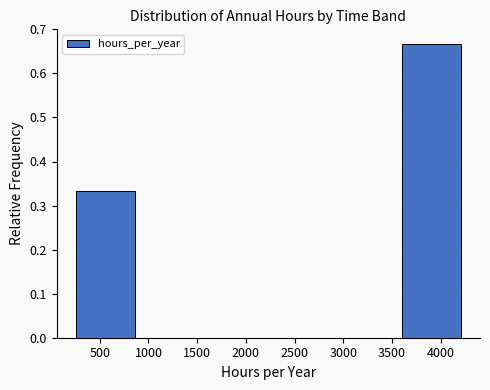

Reading left to right, list every bar in this chart as the range it spans on the x-axis followed by its height. Neither the bar edges nor the heights are printed on the chart, so give them approximately, as read against the axes.

250 to 900: 0.33
900 to 1600: 0
1600 to 2250: 0
2250 to 2950: 0
2950 to 3600: 0
3600 to 4250: 0.67